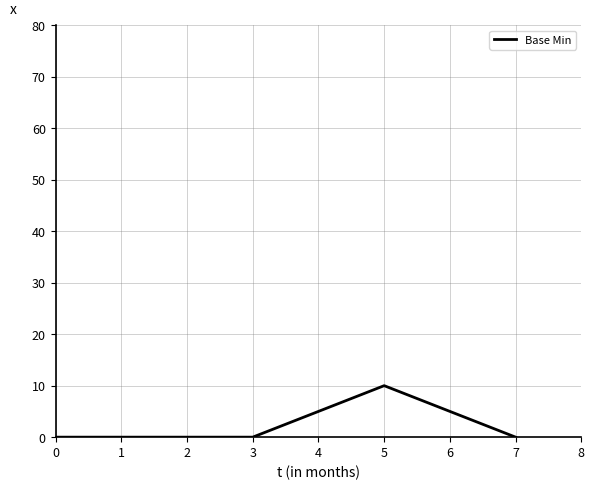

What is the sum of all values?

10